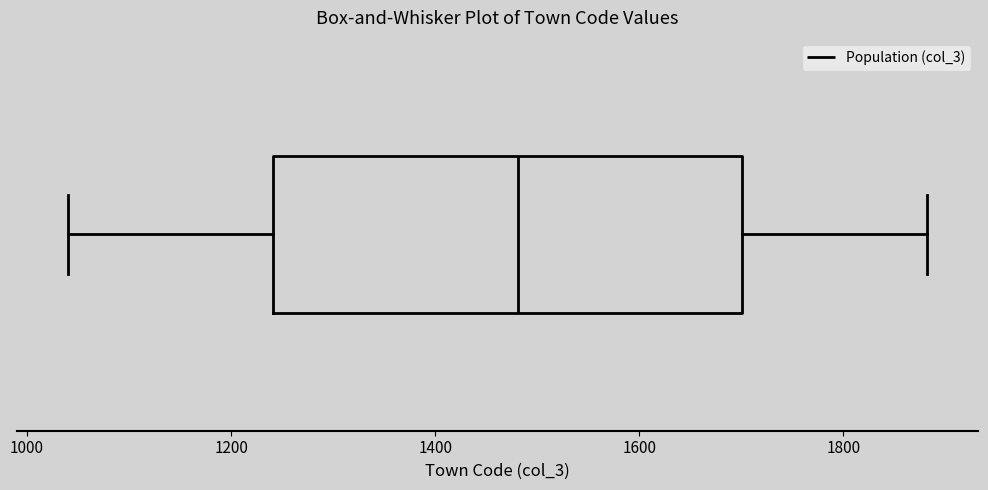

Where is the right edge of the box on the x-axis? The values are not printed on the chart, so give them approximately, as read against the axis.

1700